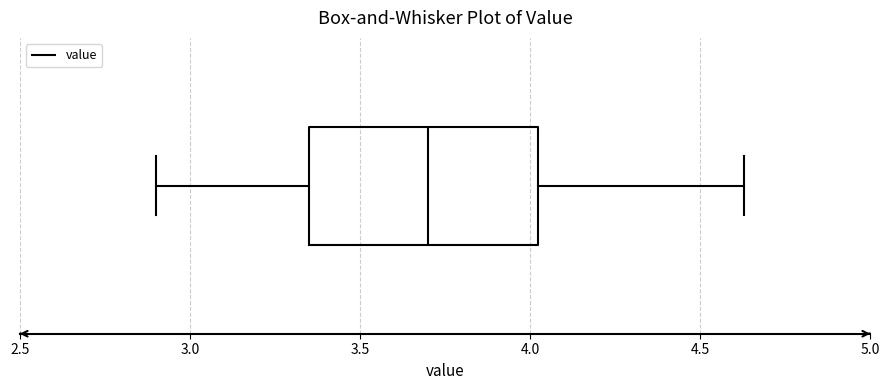

Read this box plot against the x-axis: the position of the median line, the range covered by the box, and the ends of both whiskers. The values are not printed on the chart, so give them approximately, as read against the axis.

median 3.70, box 3.35 to 4.00, whiskers 2.90 to 4.65